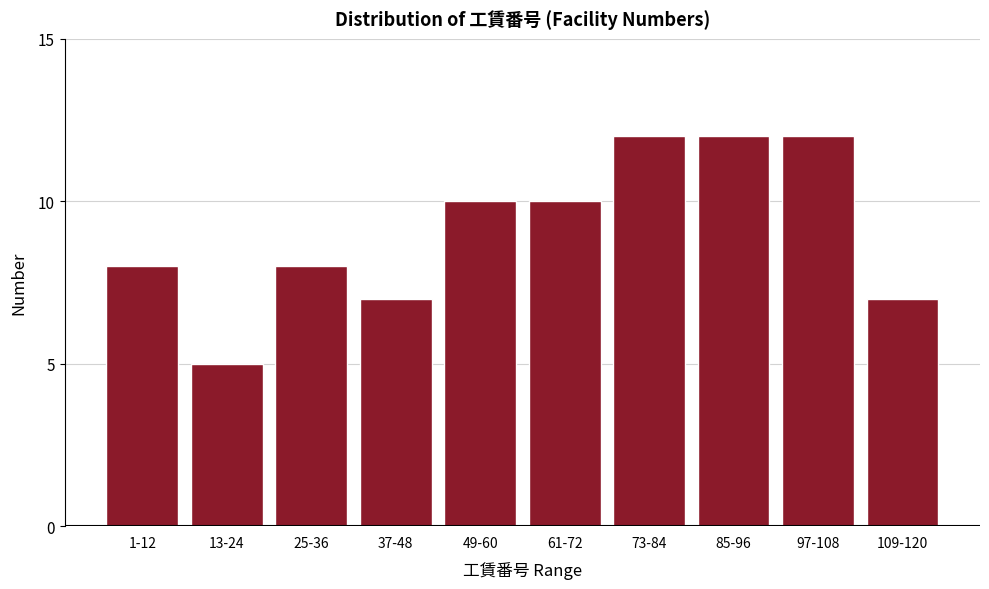

Reading left to right, extract all data points from this chart.

8	5	8	7	10	10	12	12	12	7